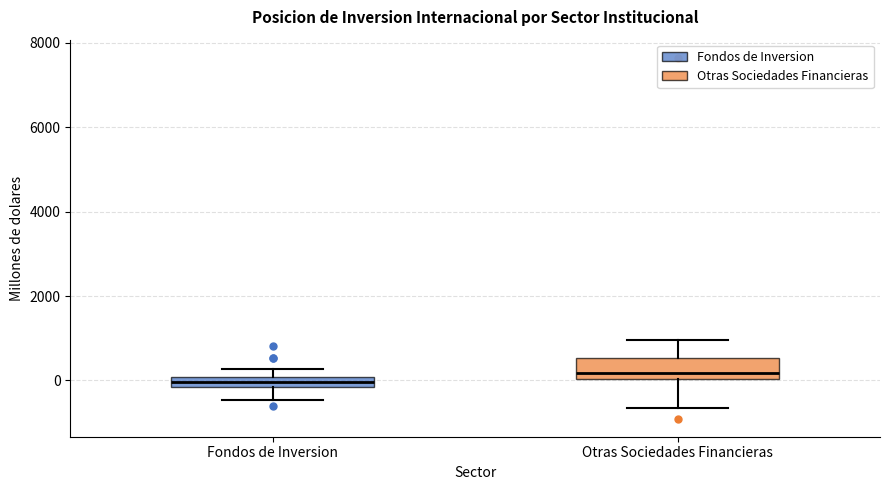

Where is the lower edge of the box for Fondos de Inversion on the y-axis? The values are not printed on the chart, so give them approximately, as read against the axis.

-200